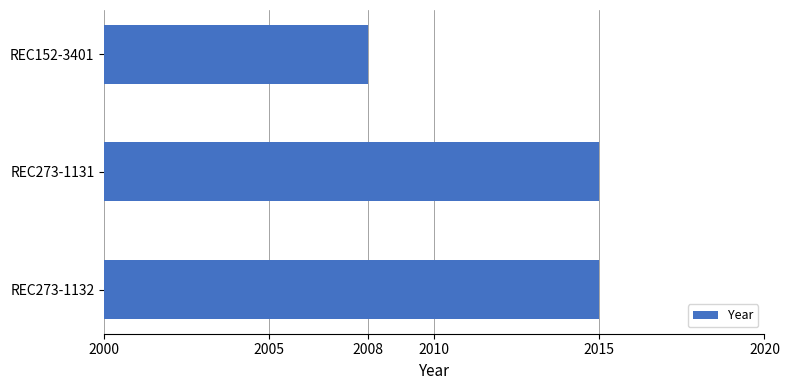

What is the ratio of the value at REC152-3401 to the value at REC273-1131?

1.0